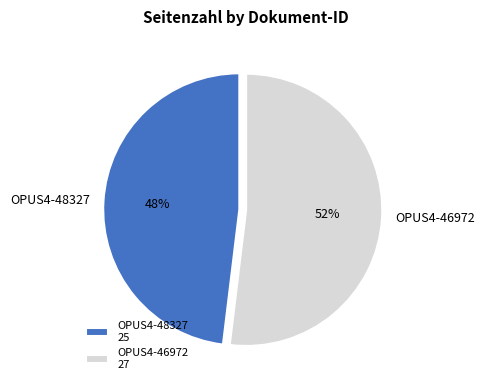

Count the number of slices in the pie.

2